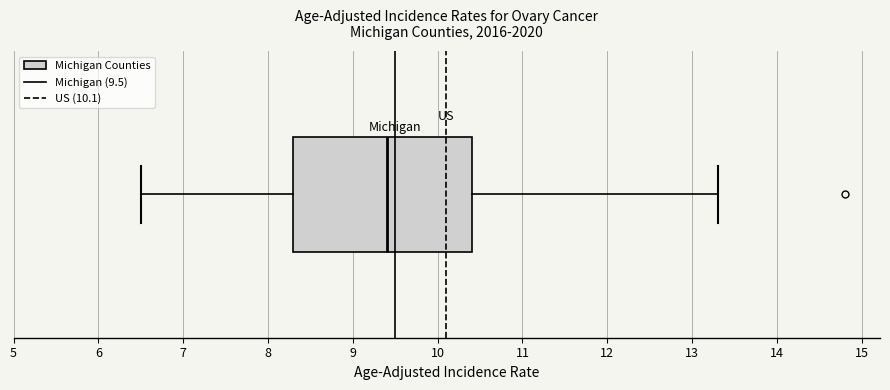

Transcribe this box plot: give where the median line is, the range the box spans, and where the two whiskers end, as read against the x-axis. The values are not printed on the chart, so give them approximately, as read against the axis.

median 9.4, box 8.3 to 10.4, whiskers 6.5 to 13.3